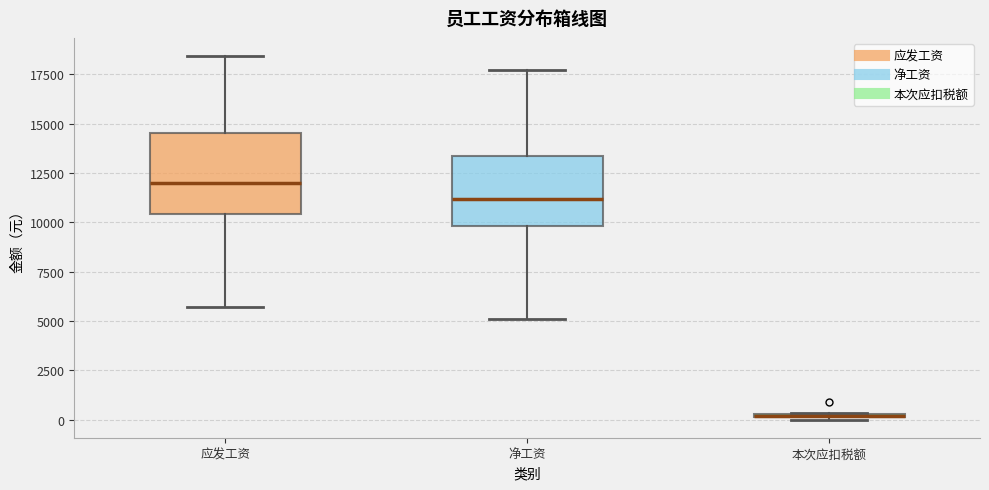

Where is the upper edge of the box for 本次应扣税额 on the y-axis? The values are not printed on the chart, so give them approximately, as read against the axis.

500